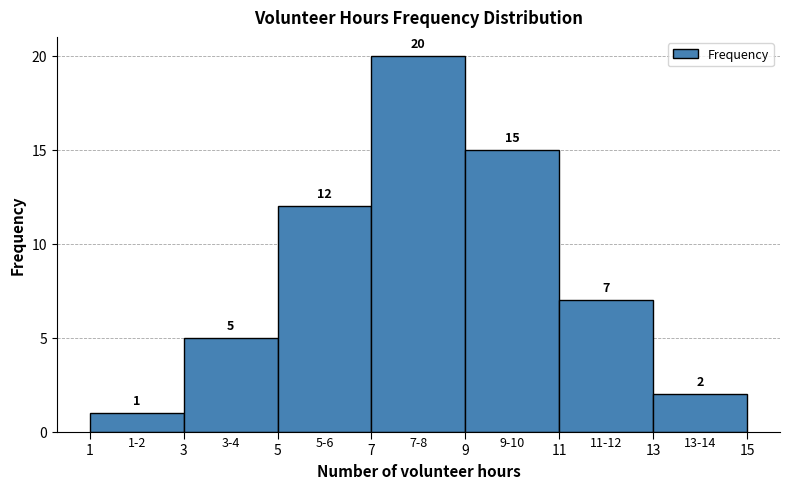

Reading left to right, list every bar in this chart as the range it spans on the x-axis followed by its height.

1 to 3: 1
3 to 5: 5
5 to 7: 12
7 to 9: 20
9 to 11: 15
11 to 13: 7
13 to 15: 2